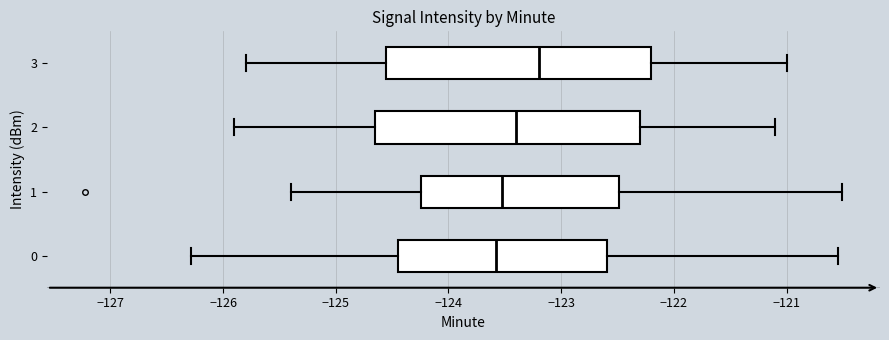

Reading bottom to top, transcribe this box plot: for each box, give where its median line is, the range the box spans, and where its two whiskers end, as read against the x-axis. The values are not printed on the chart, so give them approximately, as read against the axis.

0: median -123.6, box -124.4 to -122.6, whiskers -126.3 to -120.5
1: median -123.5, box -124.2 to -122.5, whiskers -125.4 to -120.5
2: median -123.4, box -124.6 to -122.3, whiskers -125.9 to -121.1
3: median -123.2, box -124.5 to -122.2, whiskers -125.8 to -121.0